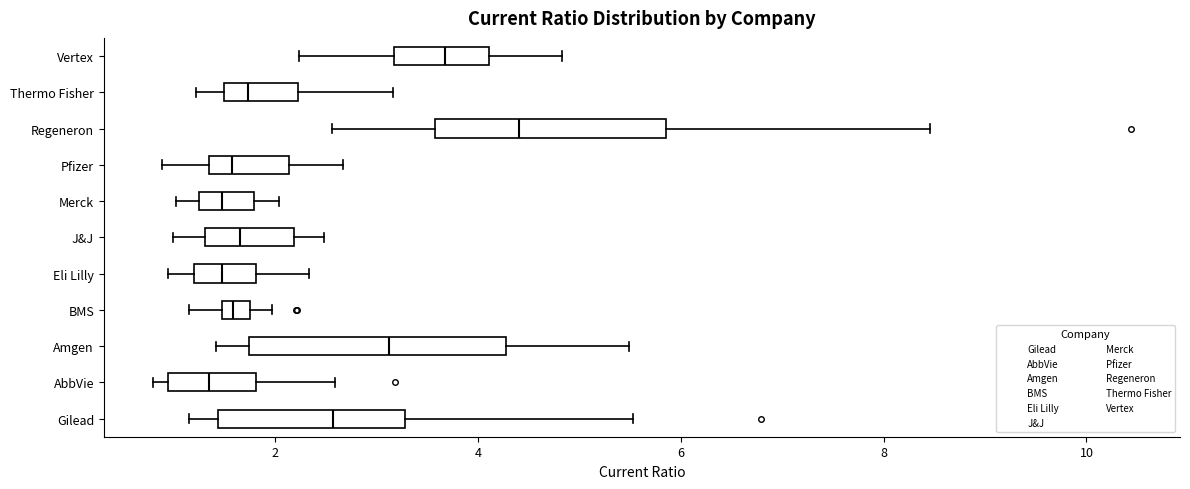

Which box is the widest, from its left edge to its right edge?

Amgen